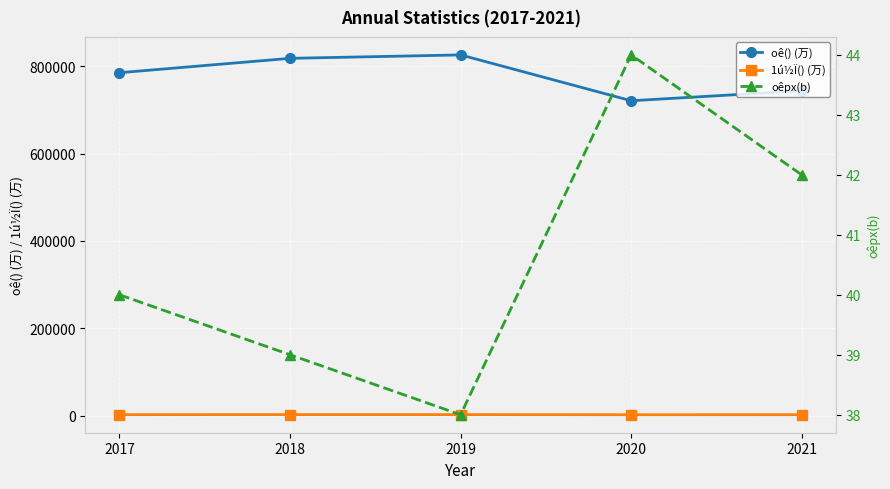

Which has a higher value, 2019 or 2020?

2019